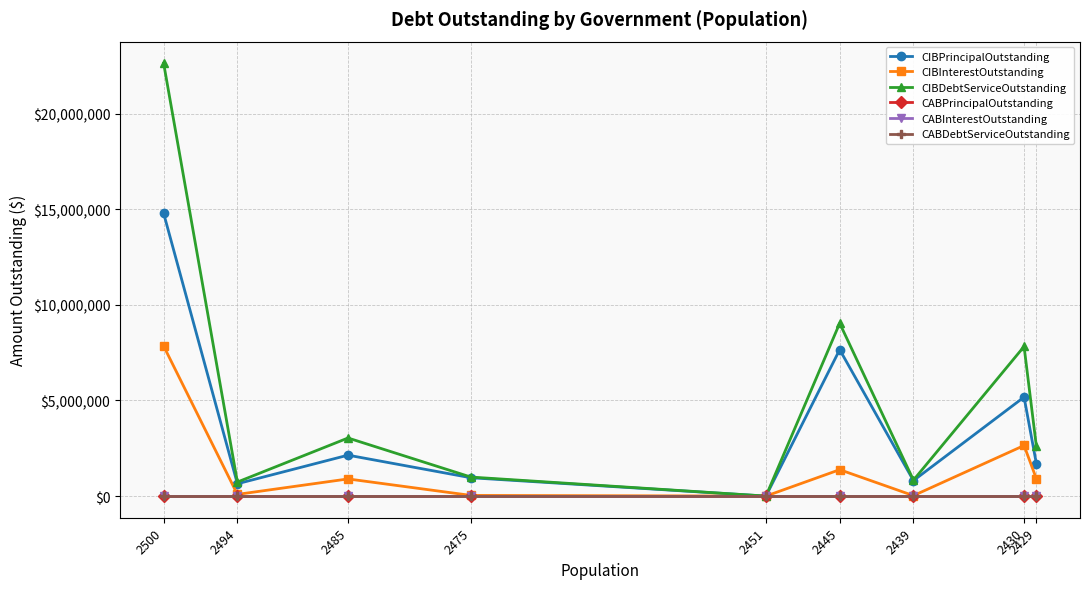

What is the spread (max minus min) of values at 2430?

7821308.8